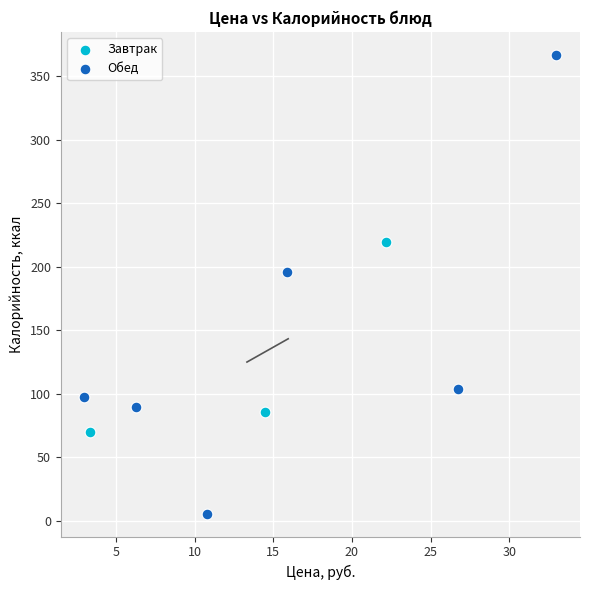

Which series has the widest spread of Y values?

Обед